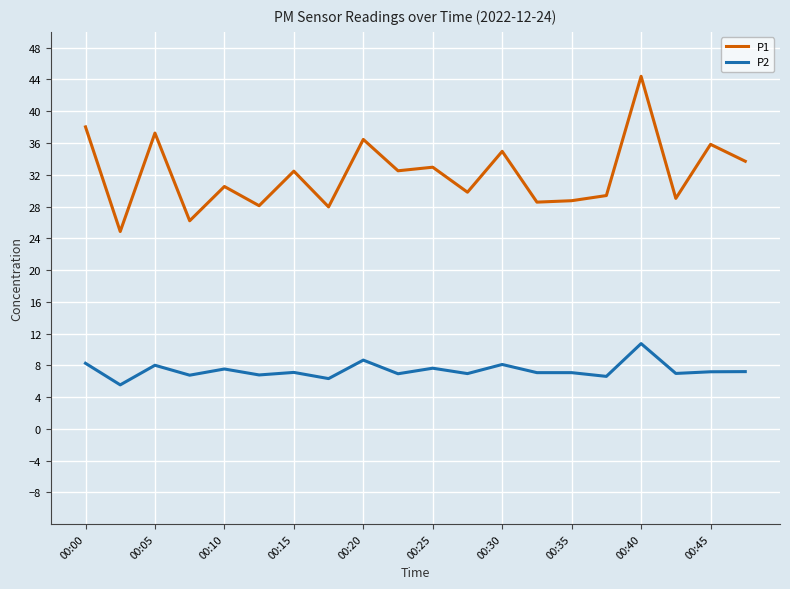

True or false: P2 and P1 cross at least once.

False